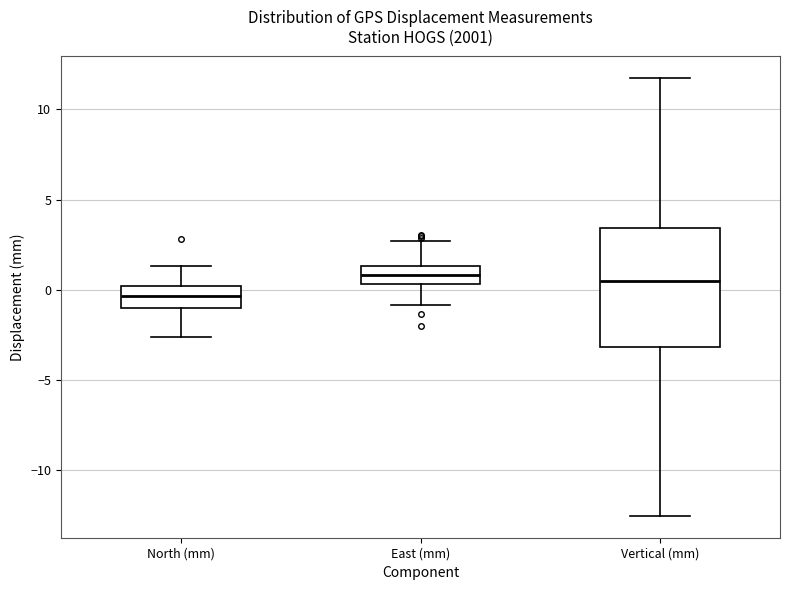

Reading left to right, transcribe this box plot: for each box, give where its median line is, the range the box spans, and where its two whiskers end, as read against the y-axis. The values are not printed on the chart, so give them approximately, as read against the axis.

North (mm): median -0.5, box -1.0 to 0.0, whiskers -2.5 to 1.5
East (mm): median 1.0, box 0.5 to 1.5, whiskers -1.0 to 2.5
Vertical (mm): median 0.5, box -3.0 to 3.5, whiskers -12.5 to 11.5